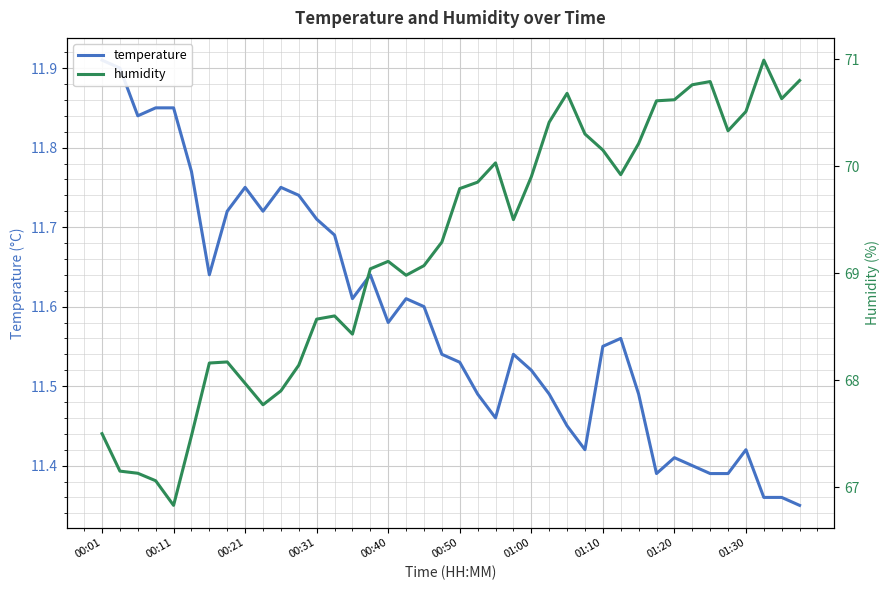

True or false: humidity and temperature intersect in this chart.

False